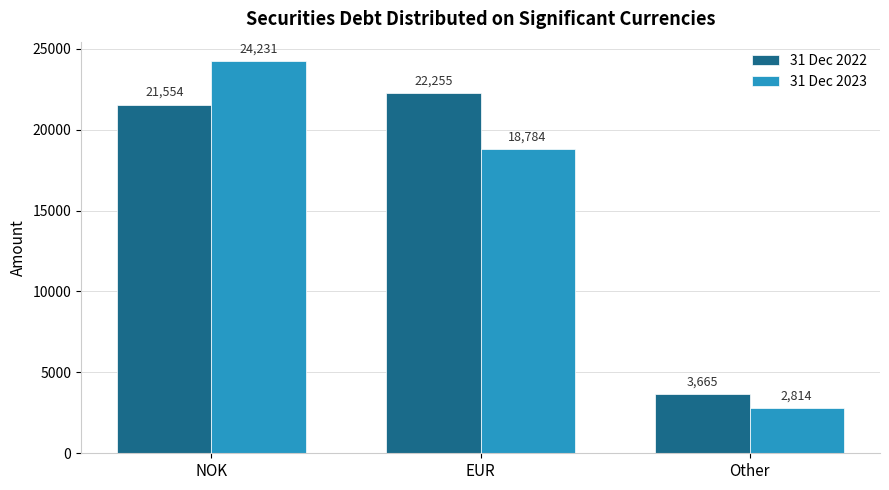

What is the value of the 31 Dec 2023 bar at the 3rd from the left?

2814